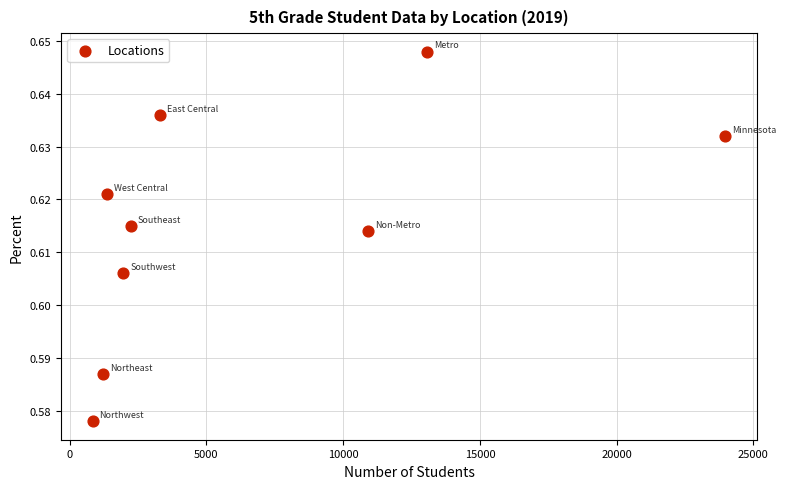

What is the average X value?

6539.6